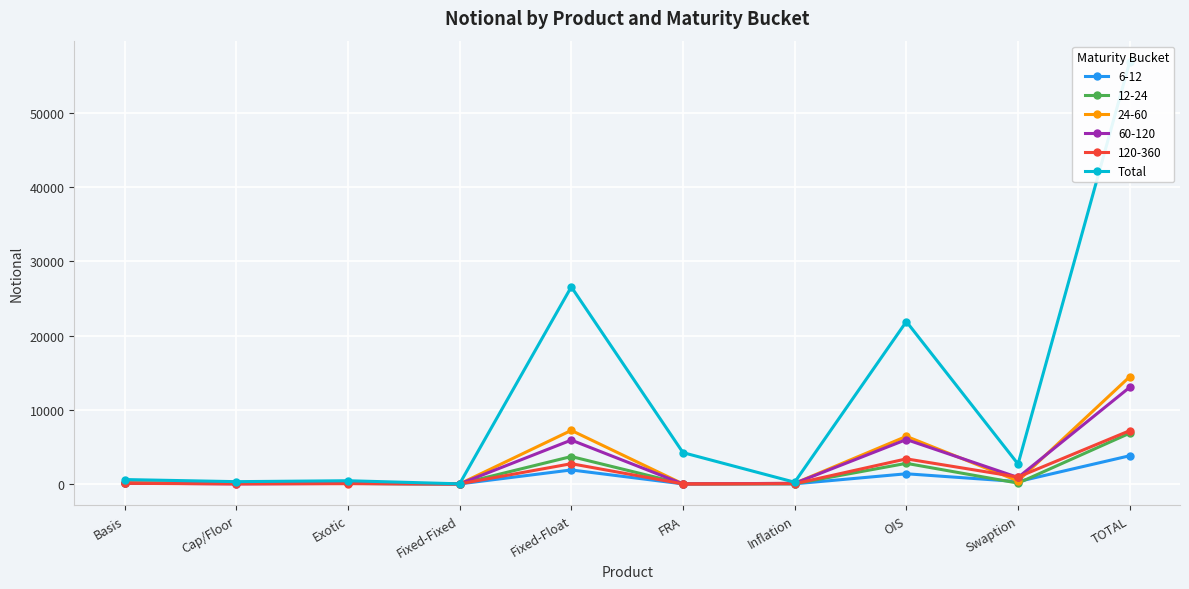

List the labels in order of value, smallest first.

Fixed-Fixed, Inflation, Cap/Floor, Exotic, Basis, Swaption, FRA, OIS, Fixed-Float, TOTAL